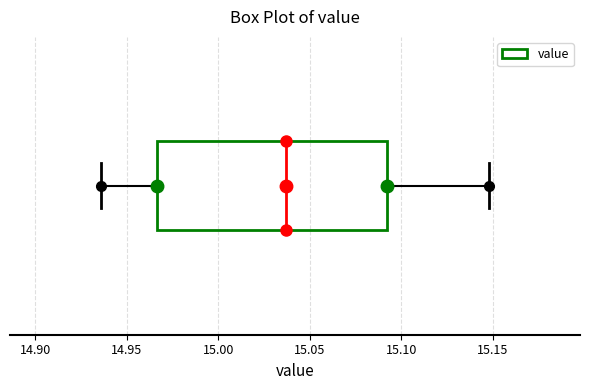

Where is the right edge of the box on the x-axis? The values are not printed on the chart, so give them approximately, as read against the axis.

15.090